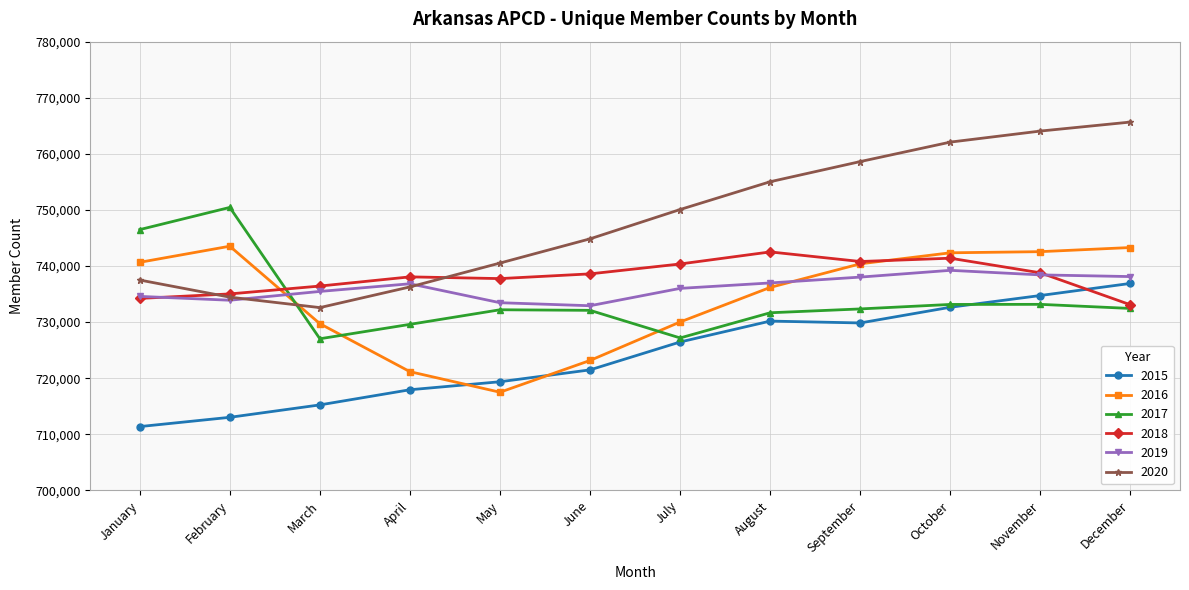

True or false: 2017 and 2018 cross at least once.

True